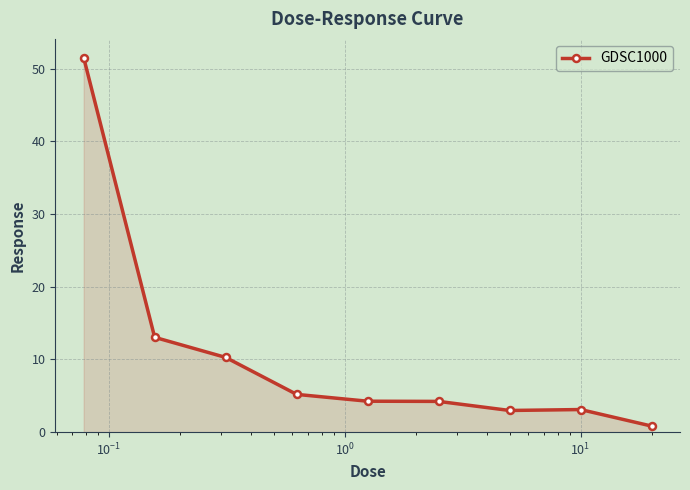

What is the value of the 5th point from the left?

4.3